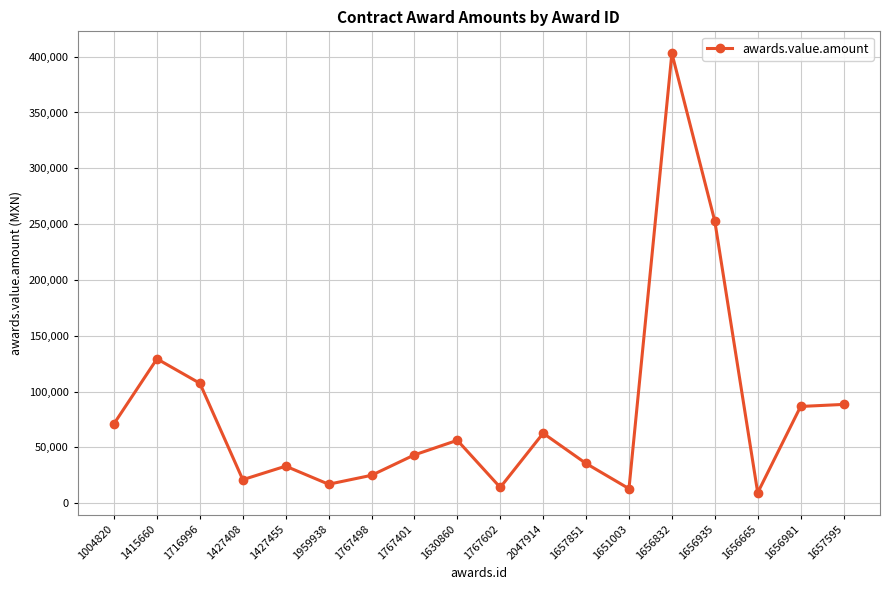

What is the value of the 15th point from the left?

252649.7